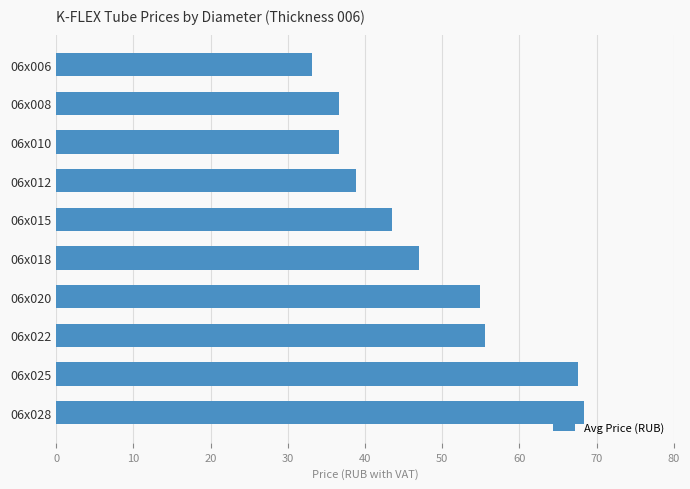

How many bars are there in total?

10